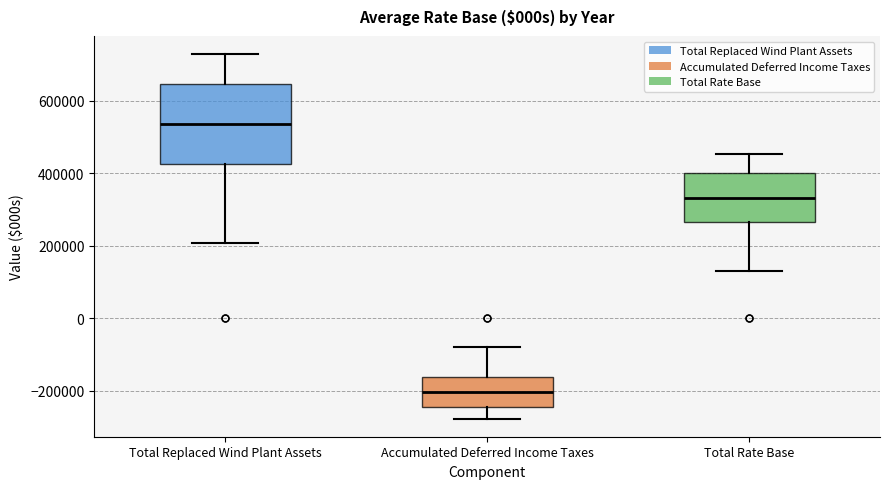

Reading left to right, read every box against the y-axis: the position of its median line, the range the box covers, and the ends of its whiskers. The values are not printed on the chart, so give them approximately, as read against the axis.

Total Replaced Wind Plant Assets: median 540000, box 420000 to 640000, whiskers 200000 to 720000
Accumulated Deferred Income Taxes: median -200000, box -240000 to -160000, whiskers -280000 to -80000
Total Rate Base: median 340000, box 260000 to 400000, whiskers 120000 to 460000